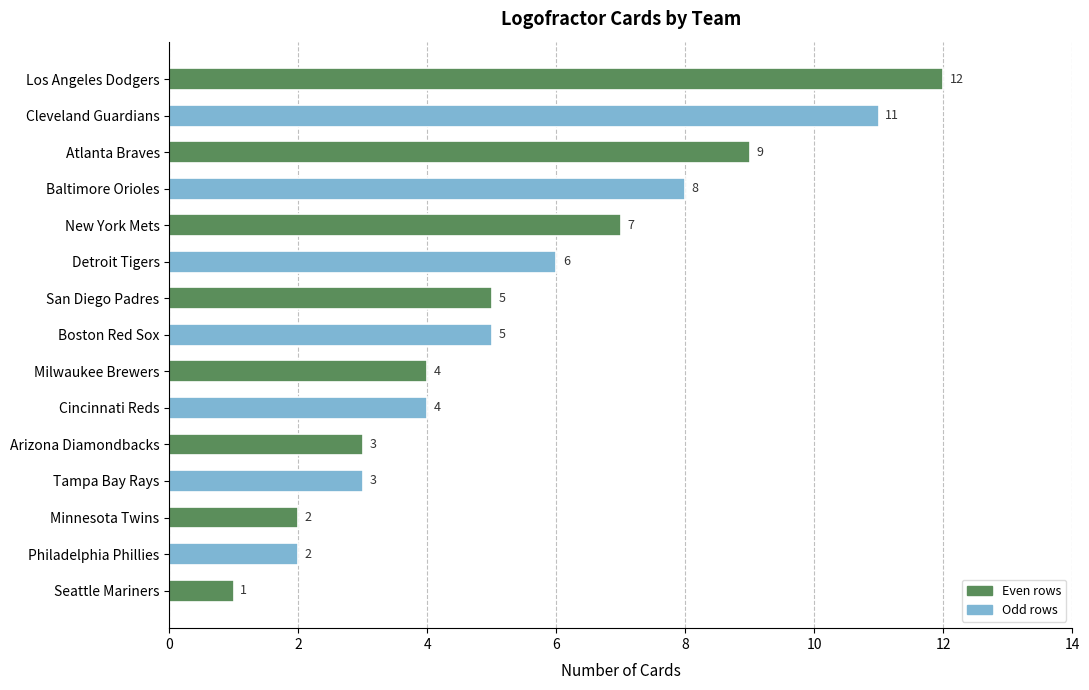

What is the smallest value displayed?

1